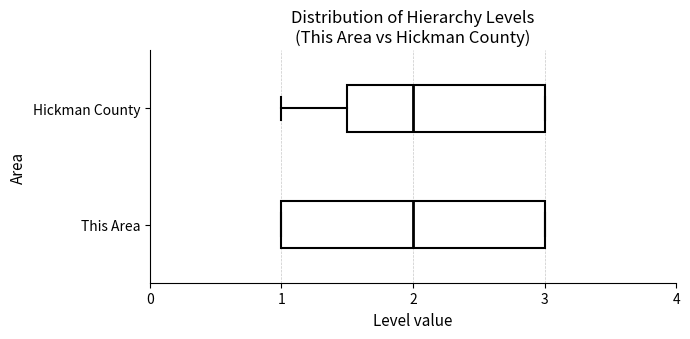

Which box is the widest, from its left edge to its right edge?

This Area